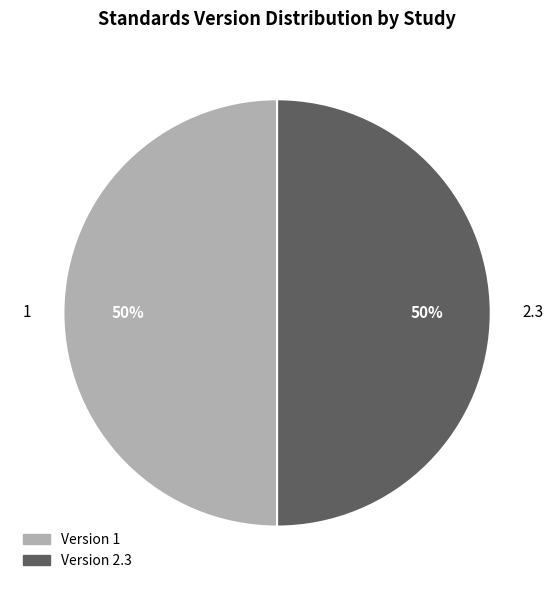

What percentage is the 2.3 slice, to the nearest percent?

50%